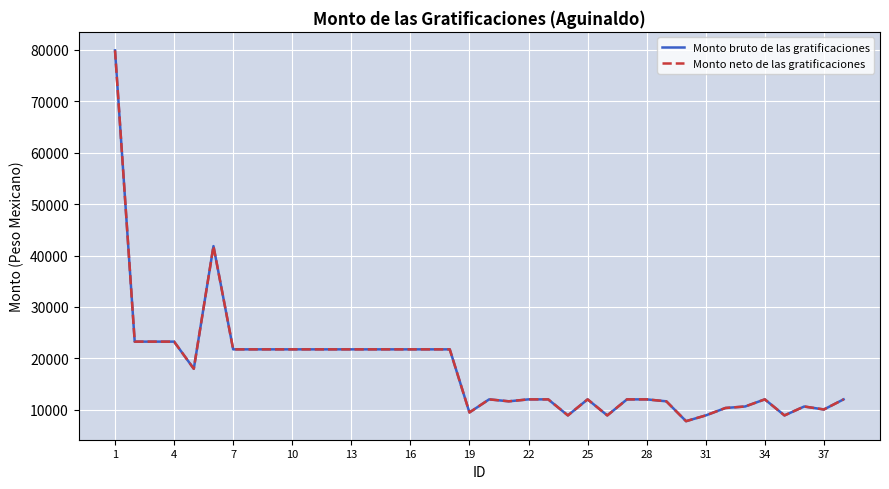

Is this an area chart (filled region under the line)?

No